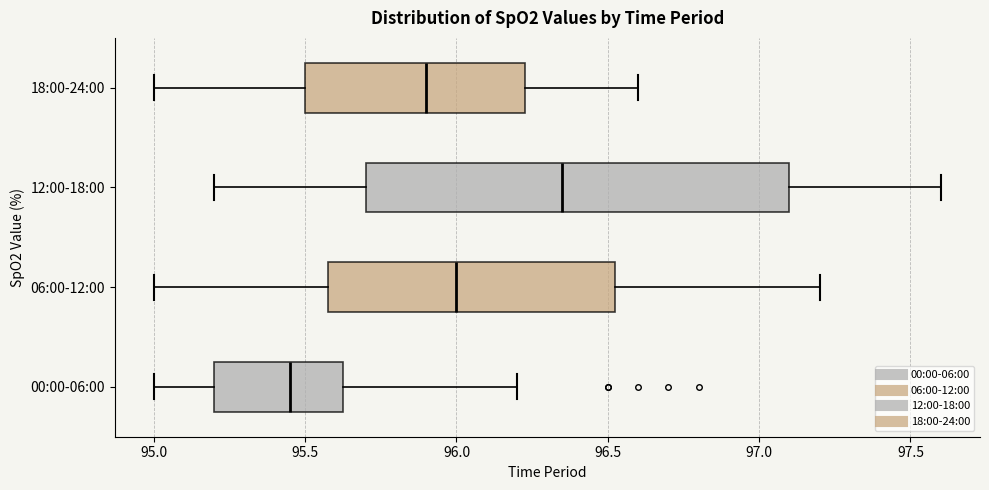

Which box has the furthest to the right median line?

12:00-18:00